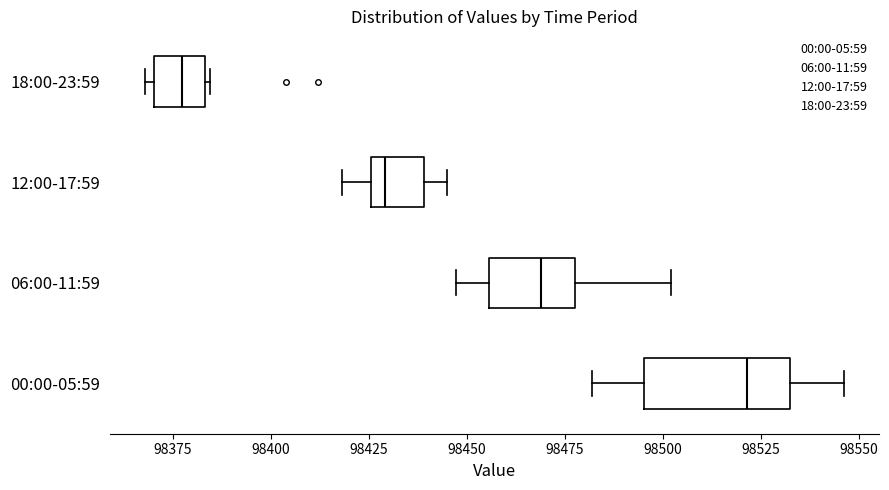

Which box is the widest, from its left edge to its right edge?

00:00-05:59